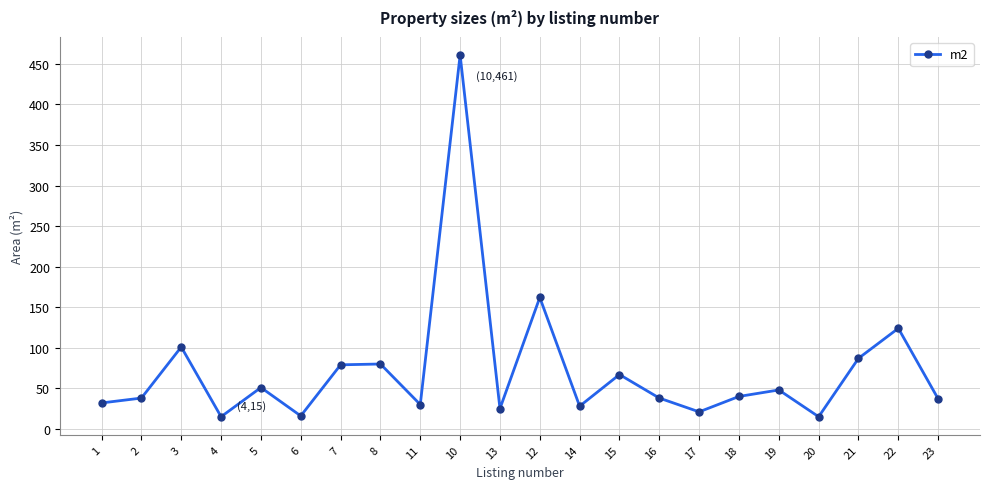

What position from the left is 10?

10